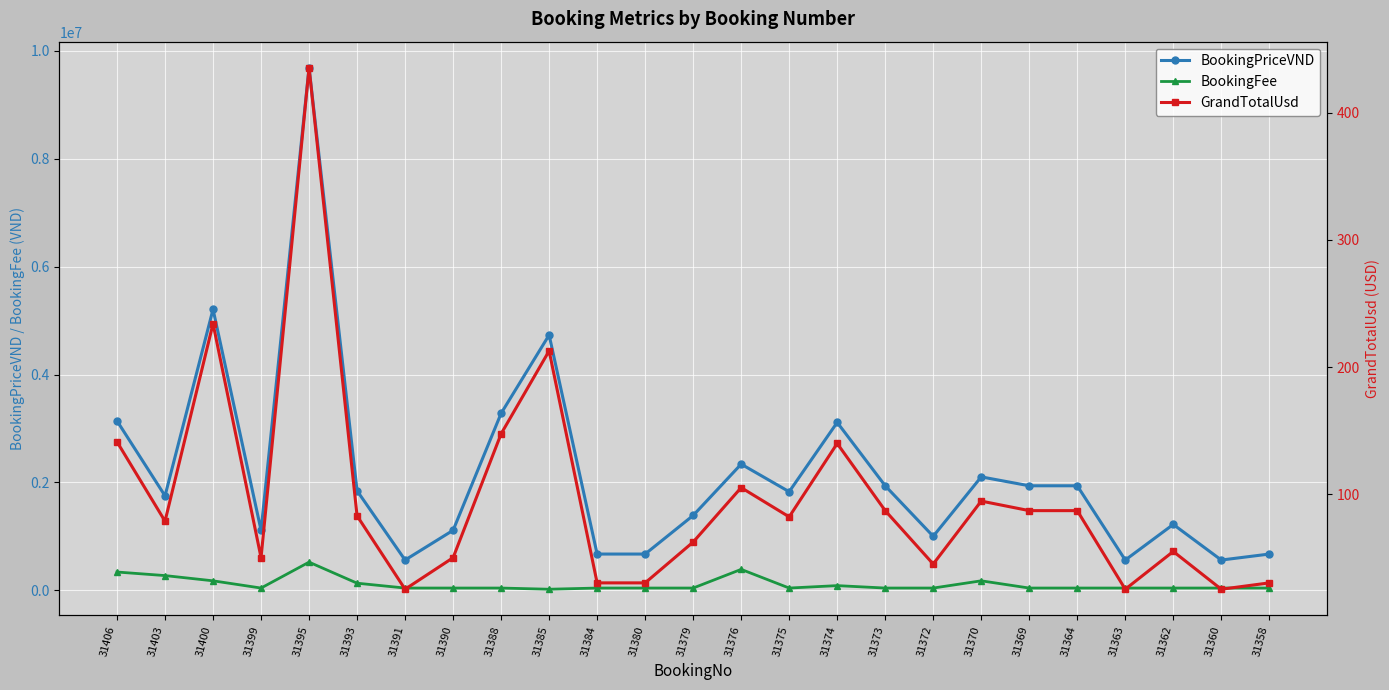

At which category is the sum across all series the highest?

31395